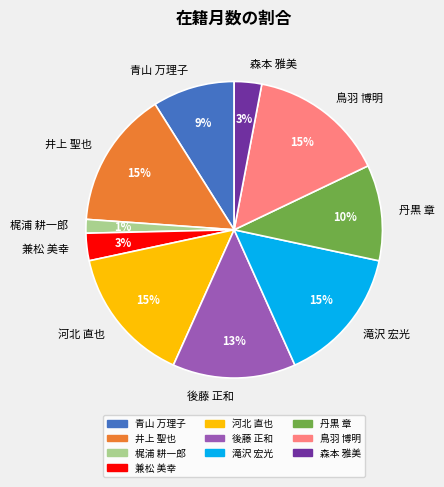

Is 河北 直也 the majority of the pie?

No